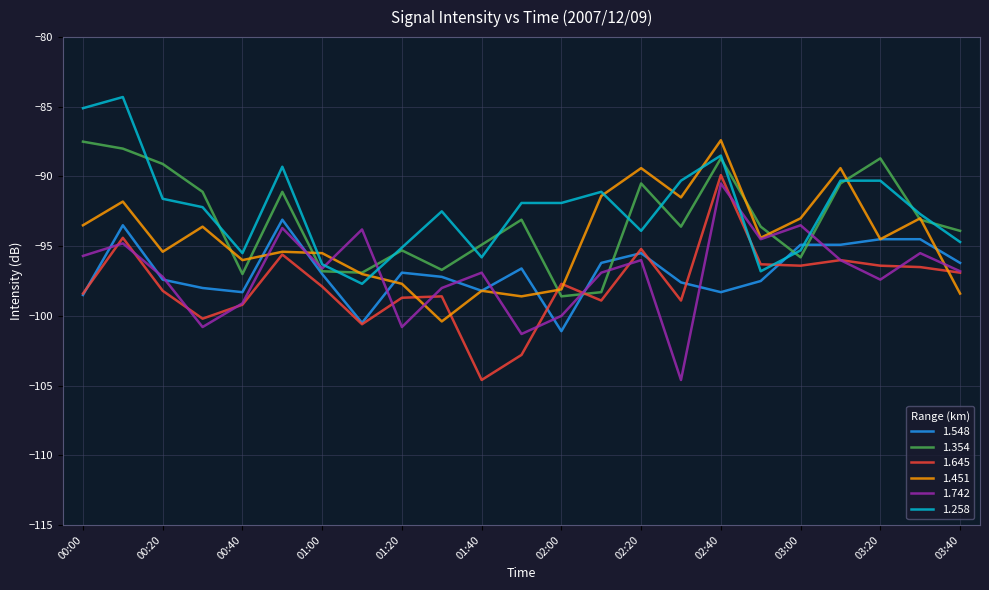

What is the minimum value for 1.258?

-97.7